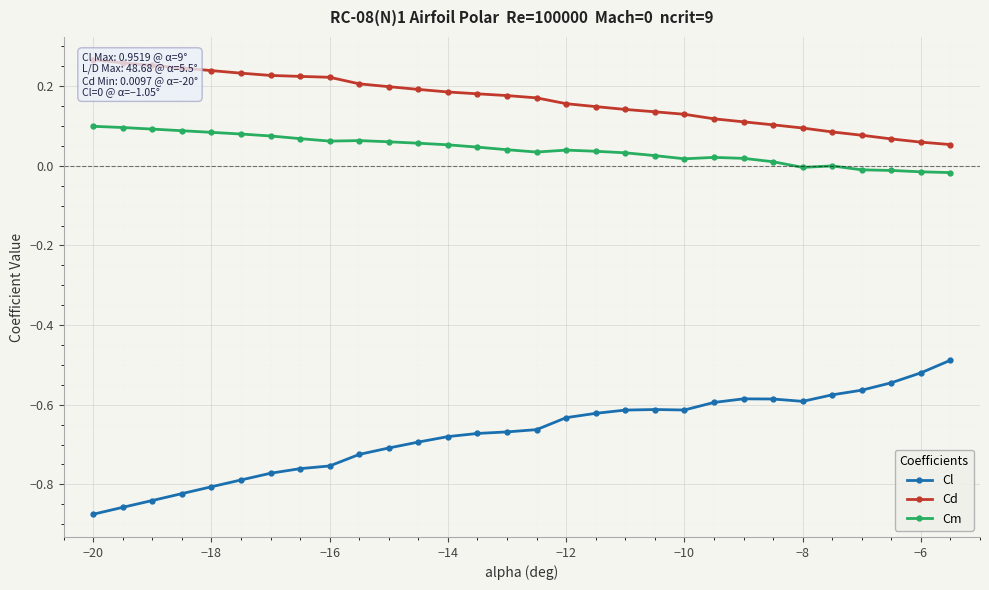

Count the Cd values in the range 0 to 1.

30